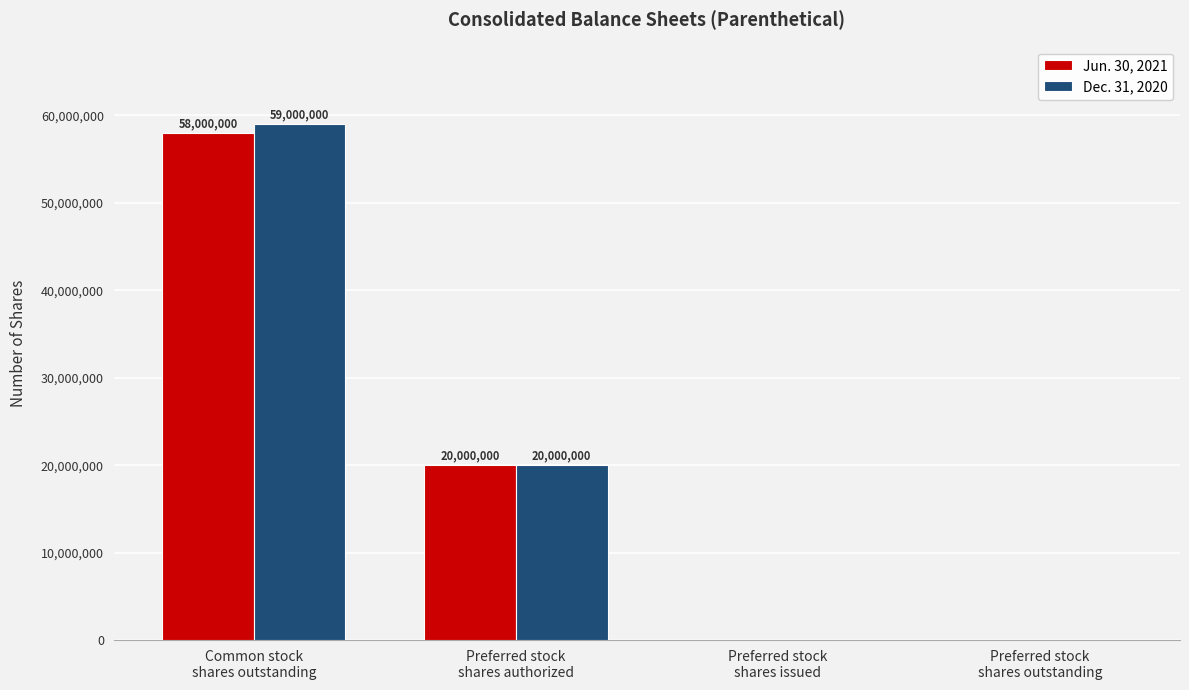

What is the sum of all Dec. 31, 2020 values?

79000000